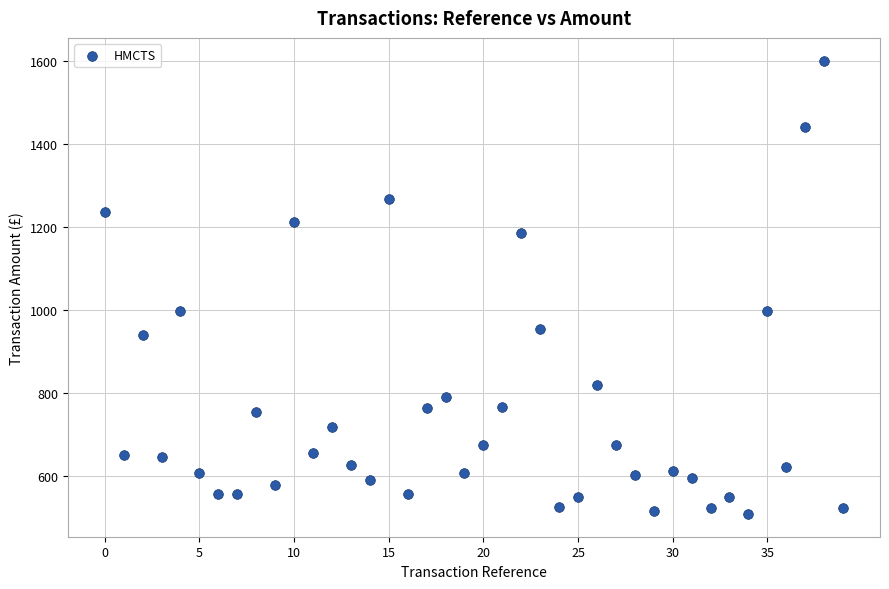

What is the range of Y values (max minus min)?

1092.7